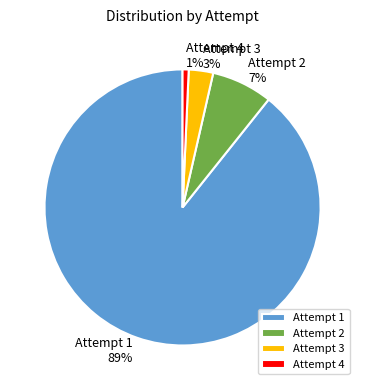

Which slice is the largest?

Attempt 1